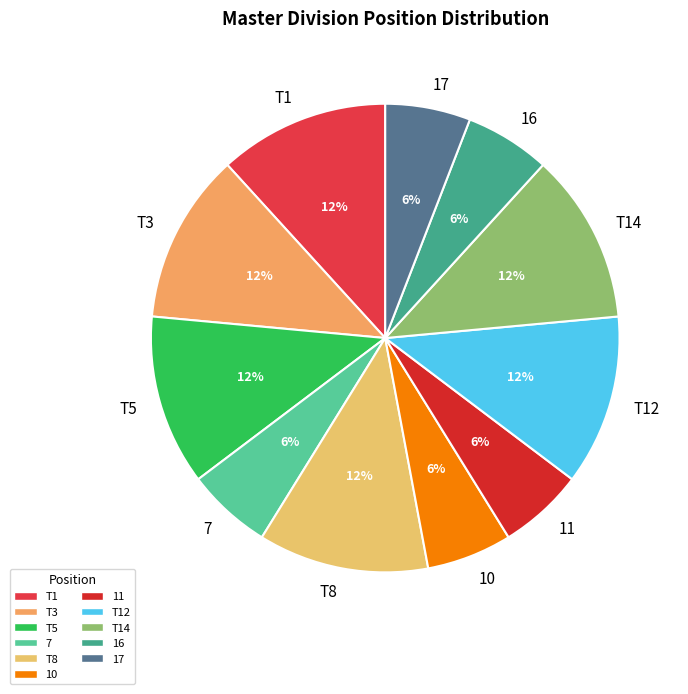

Approximately how many times larger is the value at T1 compared to 7?

2.0